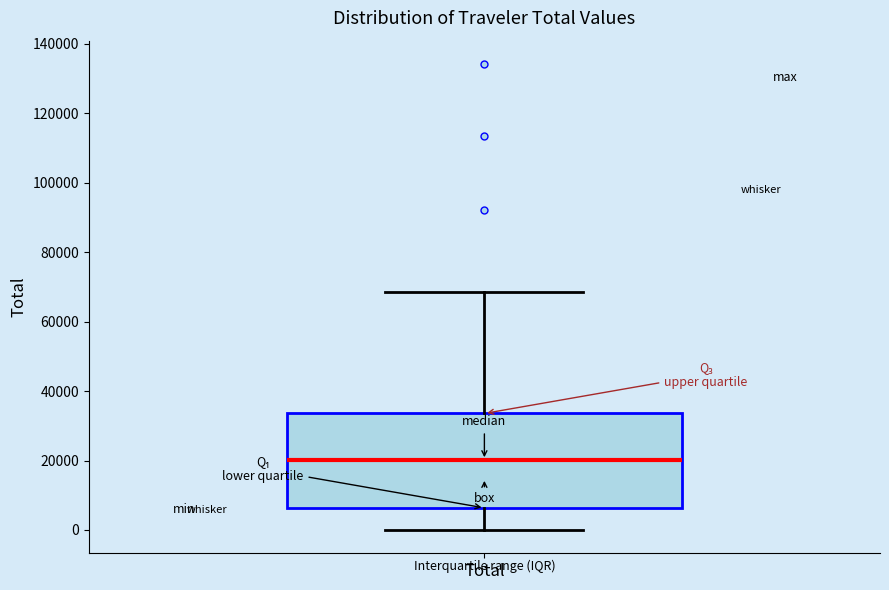

Transcribe this box plot: give where the median line is, the range the box spans, and where the two whiskers end, as read against the y-axis. The values are not printed on the chart, so give them approximately, as read against the axis.

median 20000, box 6000 to 34000, whiskers 0 to 68000